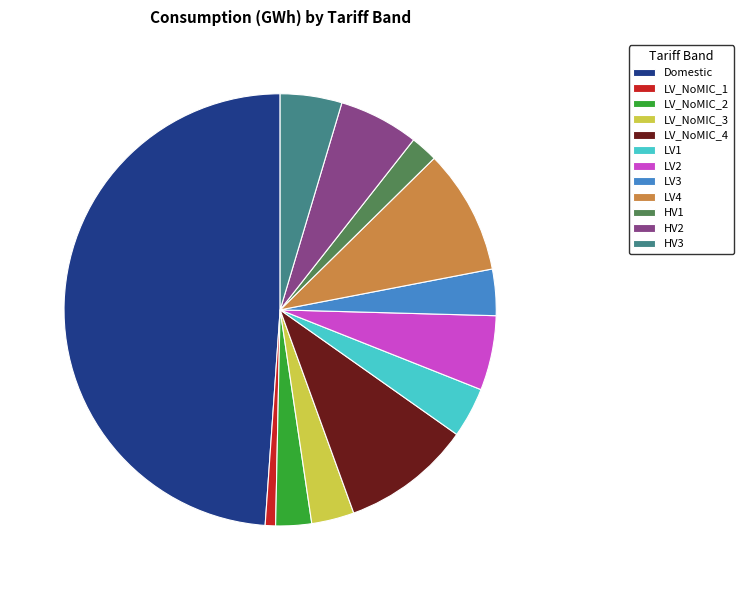

Combined, do LV_NoMIC_4 and LV1 account for over 50%?

No